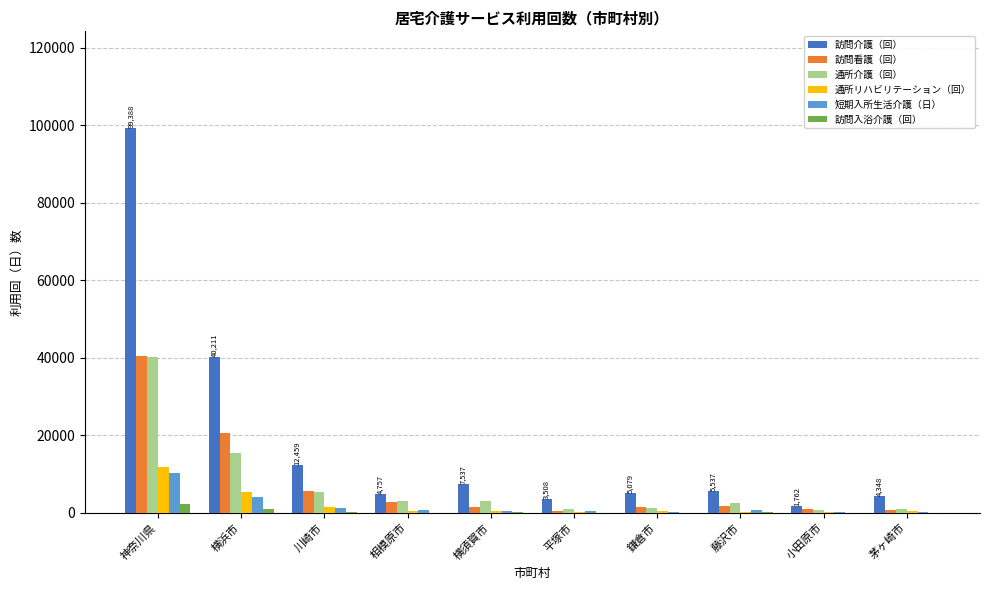

At which category is the sum across all series the highest?

神奈川県